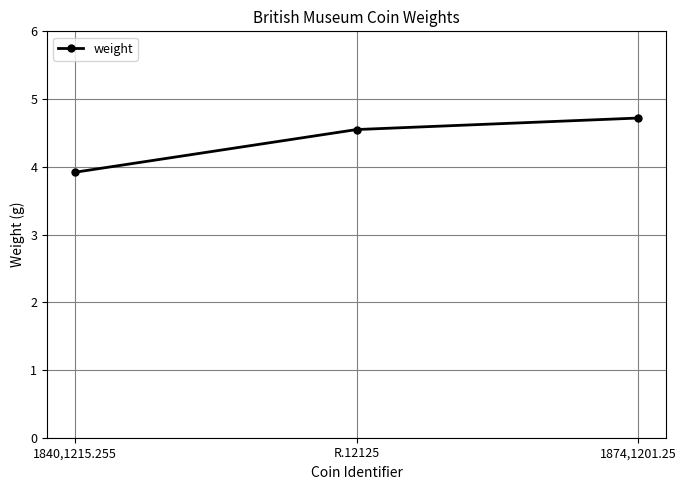

At which category does the chart reach its minimum across all series?

1840,1215.255